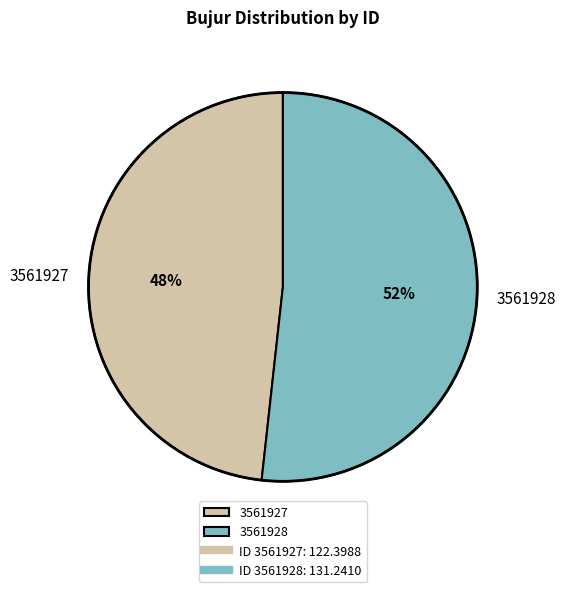

Does any single category account for the majority?

Yes